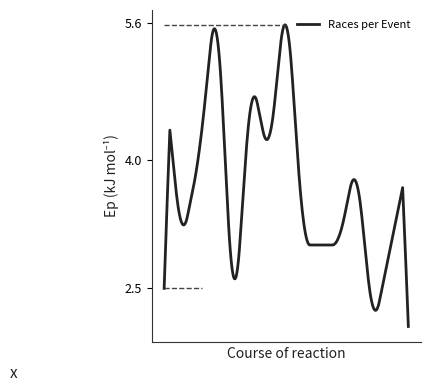

What is the average value?

4